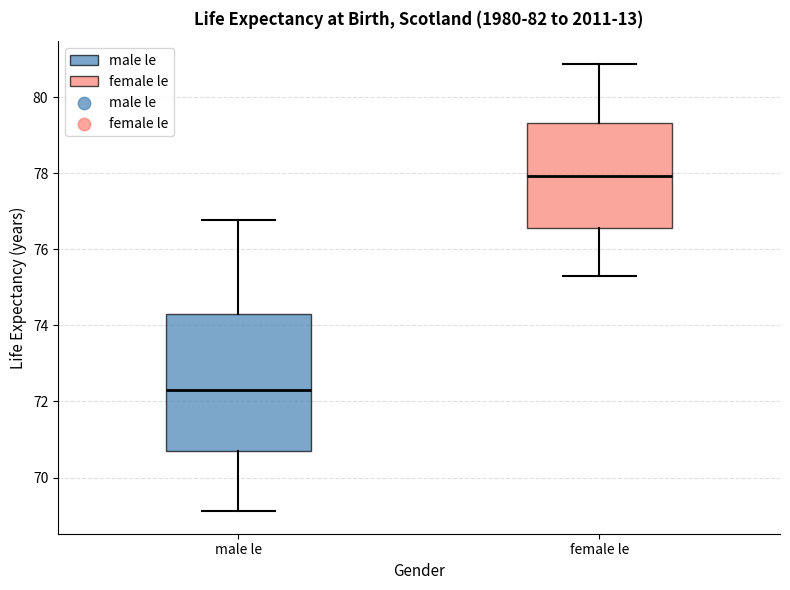

Where is the upper edge of the box for female le on the y-axis? The values are not printed on the chart, so give them approximately, as read against the axis.

79.4